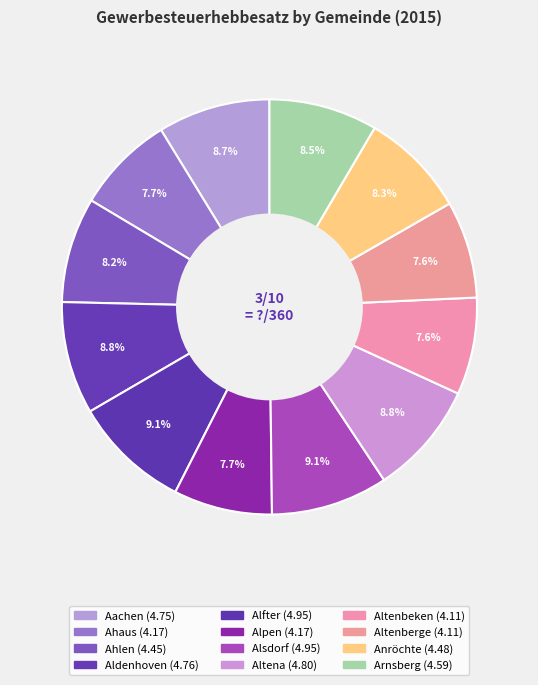

What is the change in value from Ahaus to Arnsberg?

+0.4